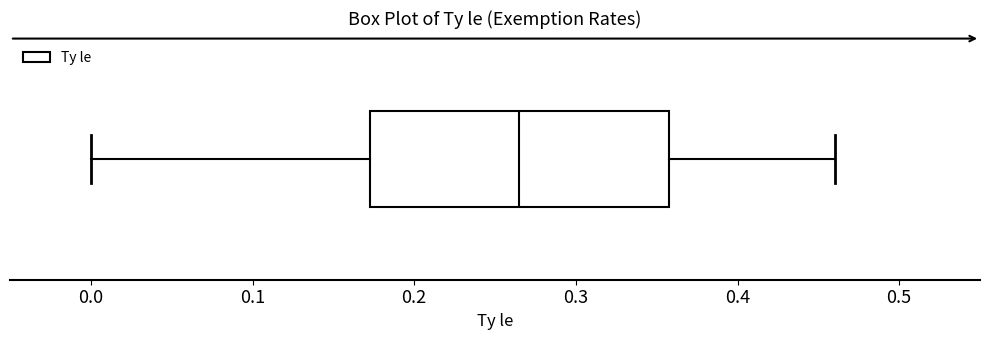

Where does the median line of the box sit on the x-axis? The values are not printed on the chart, so give them approximately, as read against the axis.

0.27